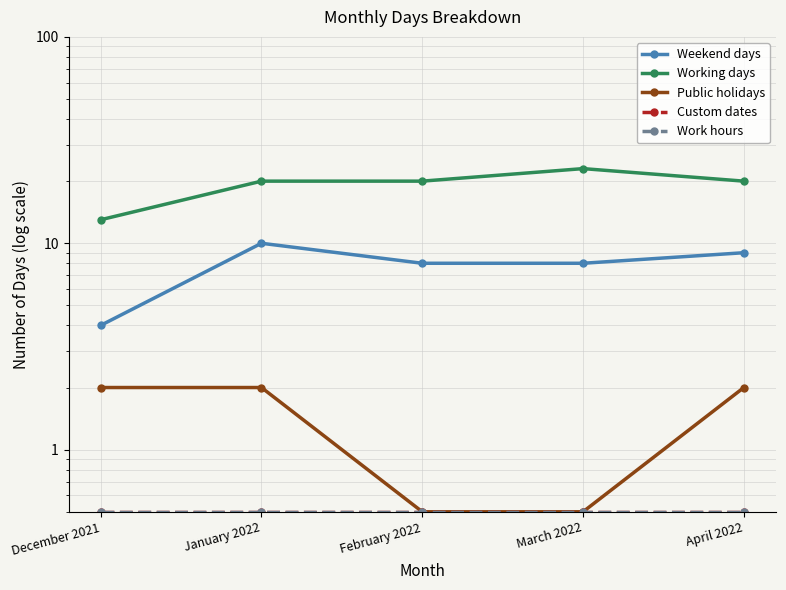

What is the lowest value of the Custom dates series?

0.5